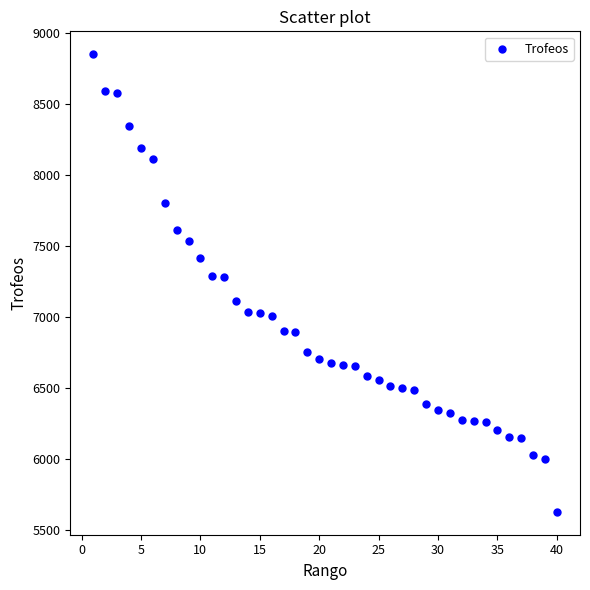

What is the range of X values (max minus min)?

39